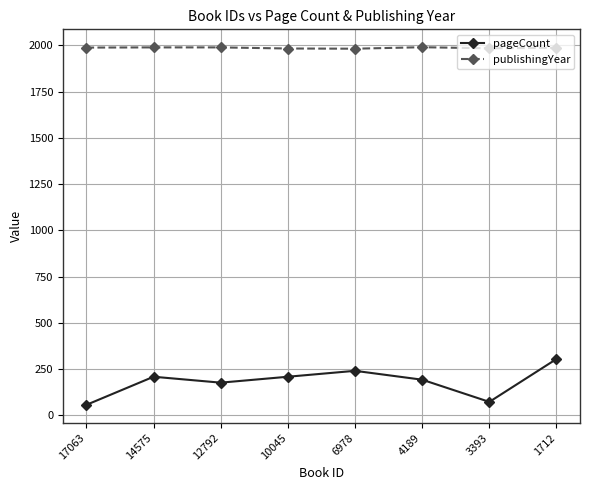

Which series has the largest range (max minus min)?

pageCount